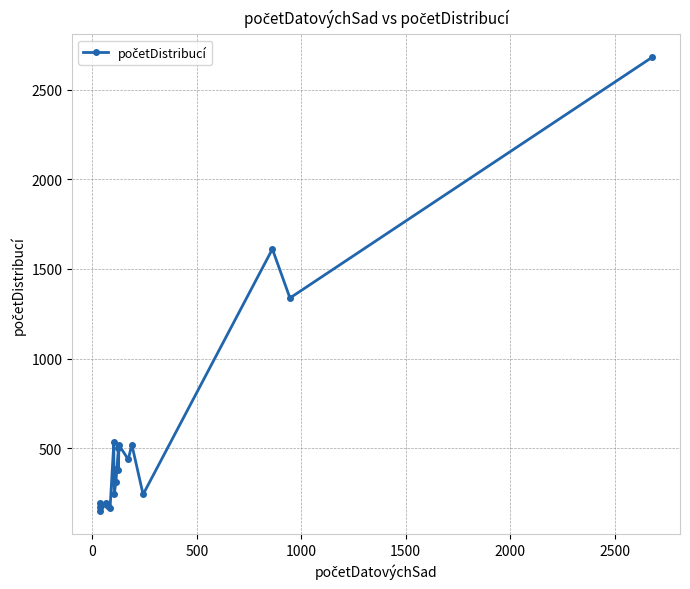

Does the chart have visible grid lines?

Yes